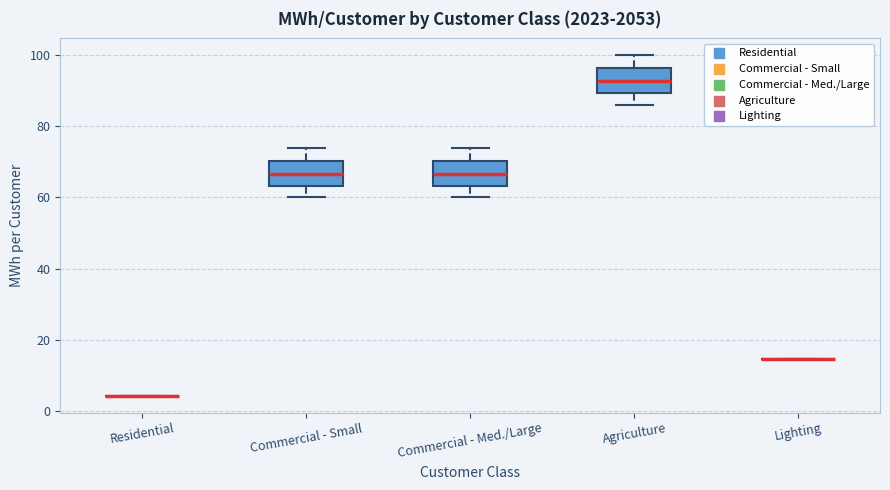

Where is the lower edge of the box for Commercial - Small on the y-axis? The values are not printed on the chart, so give them approximately, as read against the axis.

64